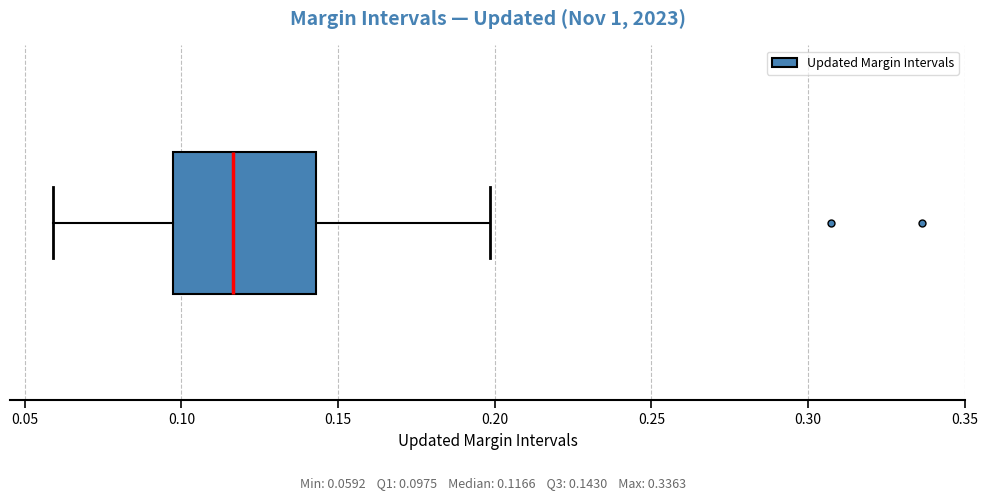

Where does the median line of the box sit on the x-axis? The values are not printed on the chart, so give them approximately, as read against the axis.

0.115